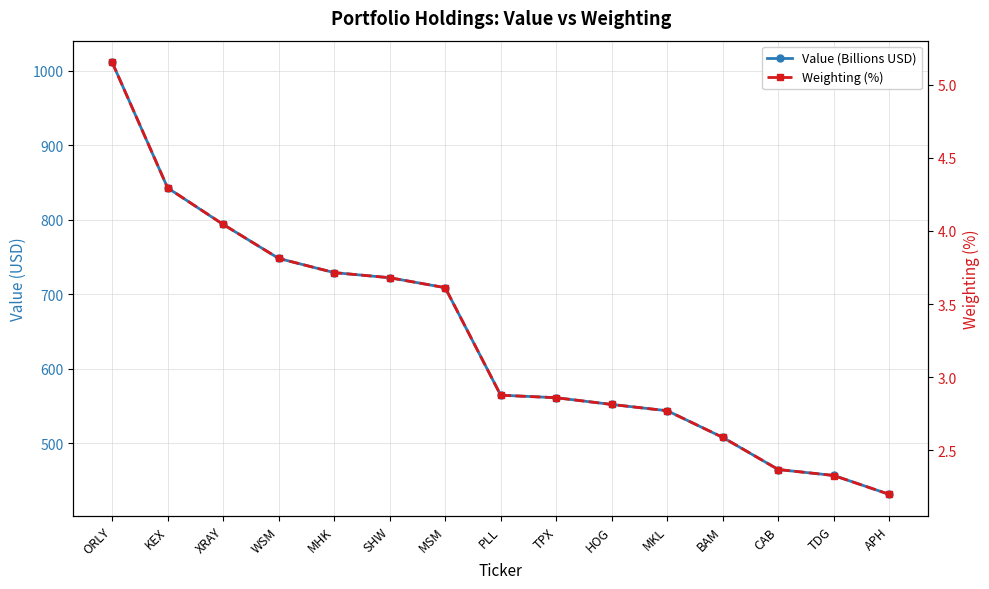

The Value (Billions USD) series shows 729.0 at MHK. True or false?

True